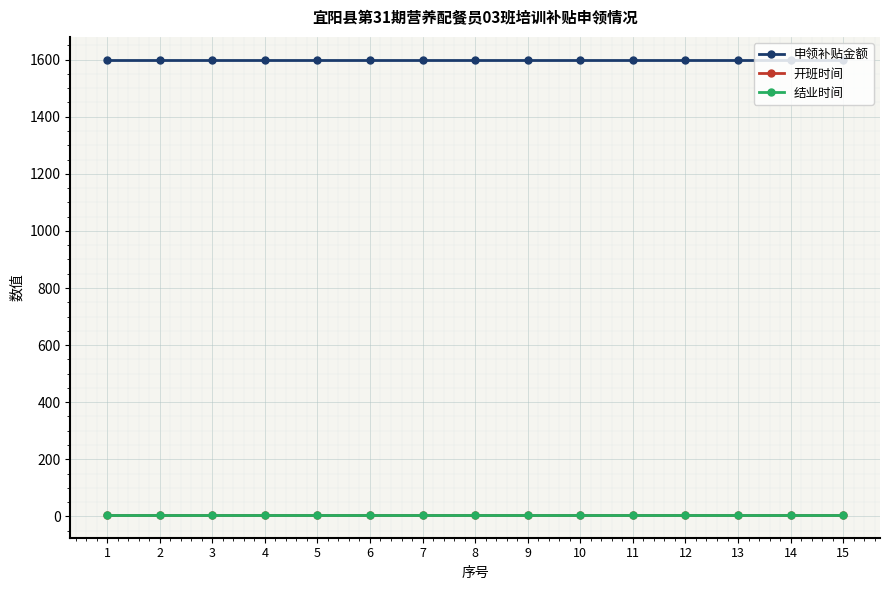

What is the lowest value of the 申领补贴金额 series?

1600.0